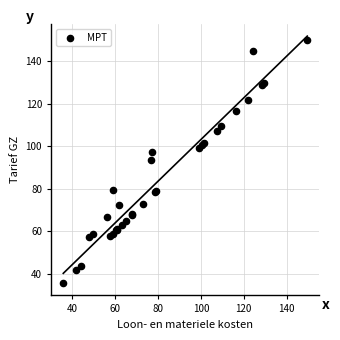

What Y value in the scatter plot is closest to 92?

93.4